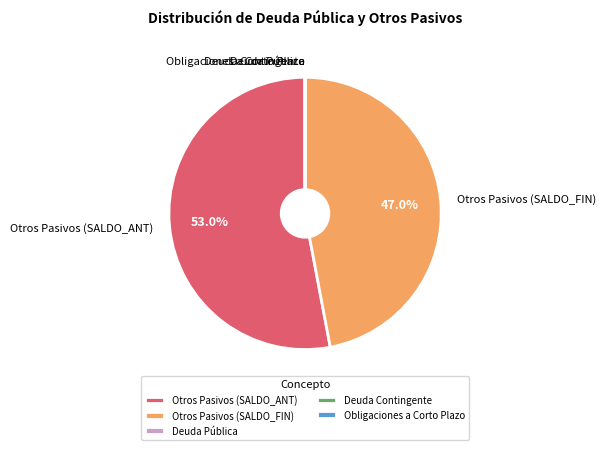

Which slice is the largest?

Otros Pasivos (SALDO_ANT)